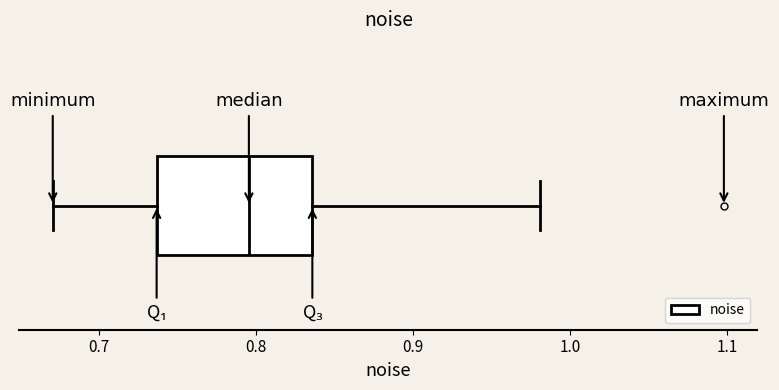

Where is the left edge of the box on the x-axis? The values are not printed on the chart, so give them approximately, as read against the axis.

0.74